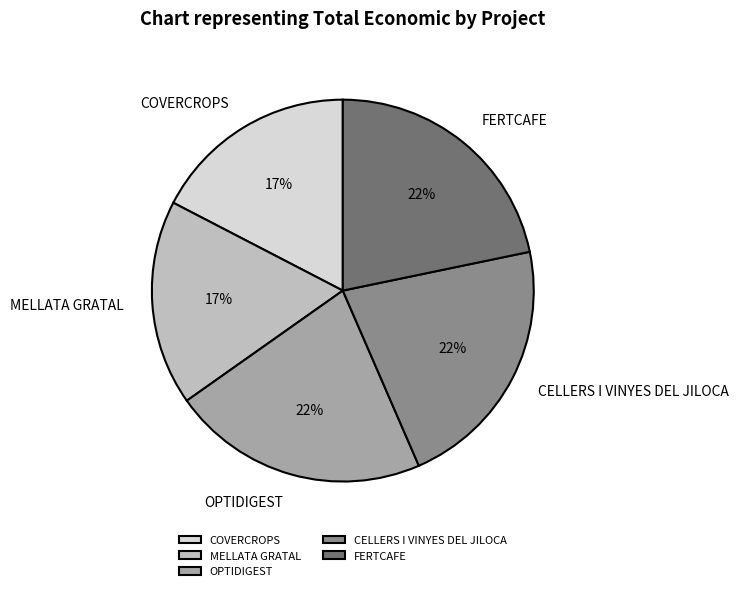

To the nearest percent, what percentage of the pie is FERTCAFE?

22%